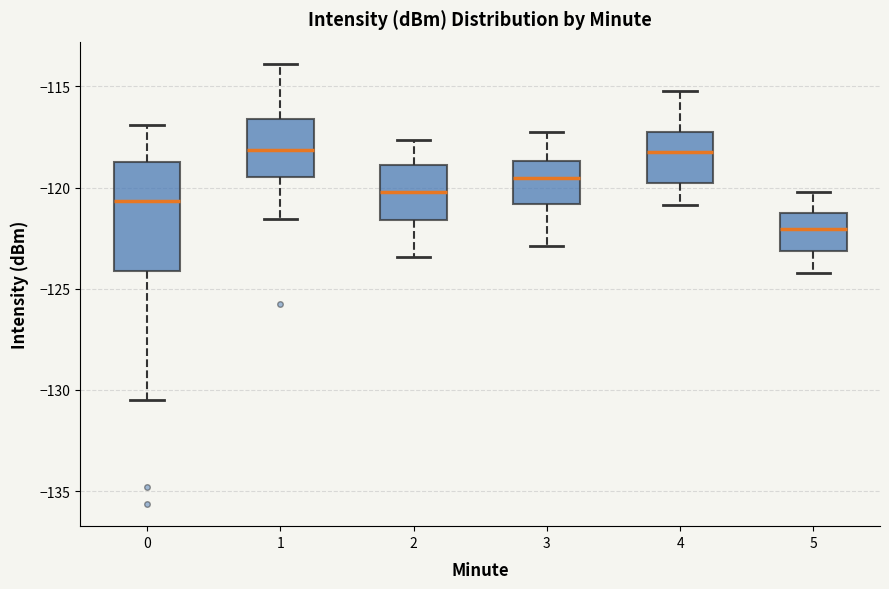

Comparing the boxes themselves (not the whiskers), which one is the tallest?

0